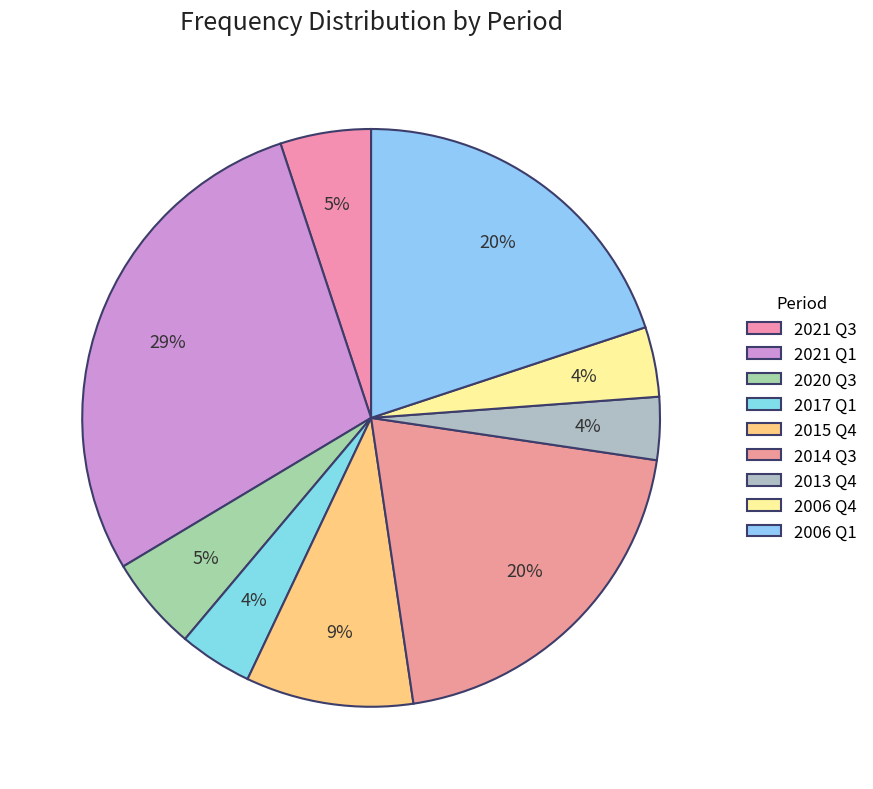

How many segments does this pie chart have?

9